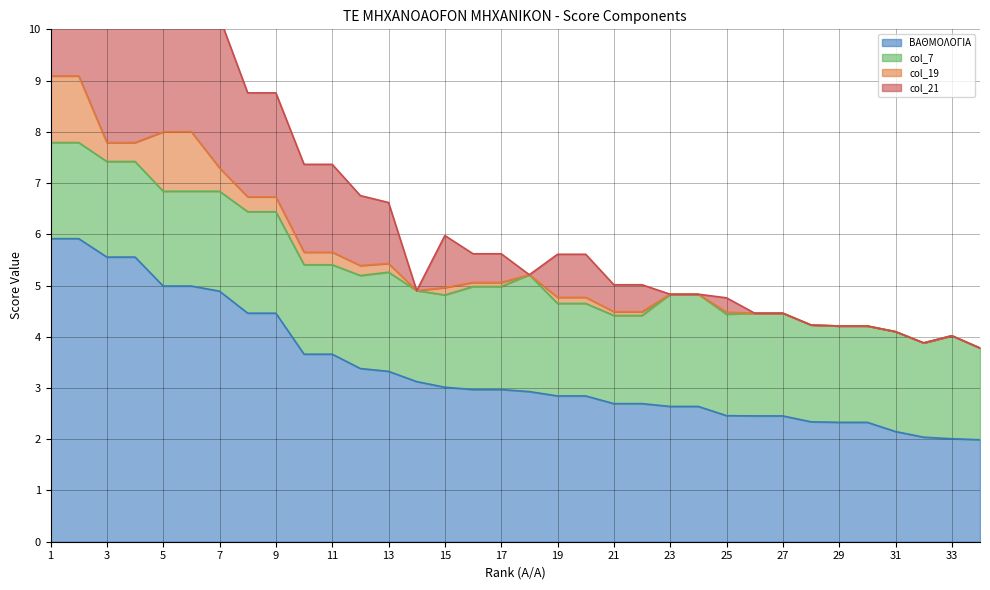

The ΒΑΘΜΟΛΟΓΙΑ series shows 2.3 at 29. True or false?

True